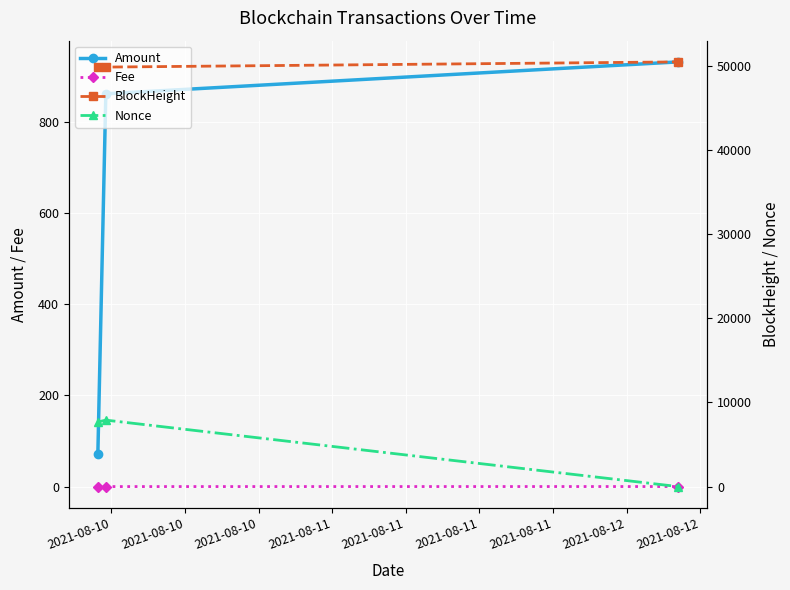

The value of BlockHeight at 2021-08-10 is 49815.0. True or false?

True